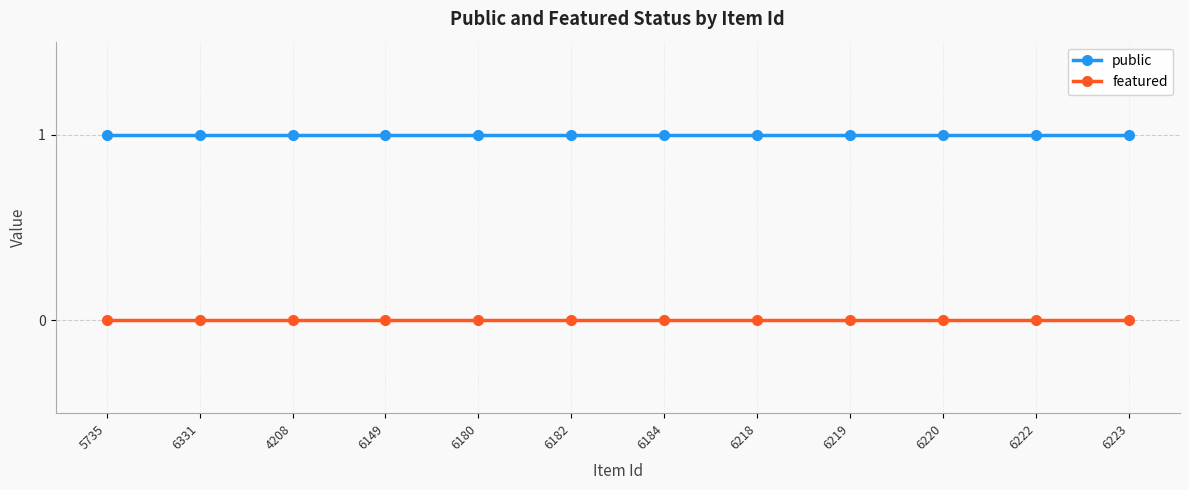

True or false: public and featured cross at least once.

False